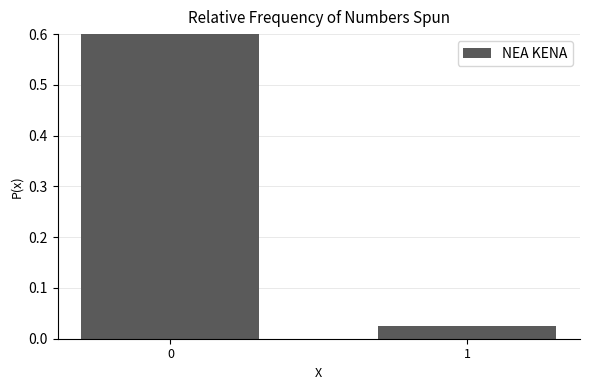

Which category has the lowest value across all series?

1